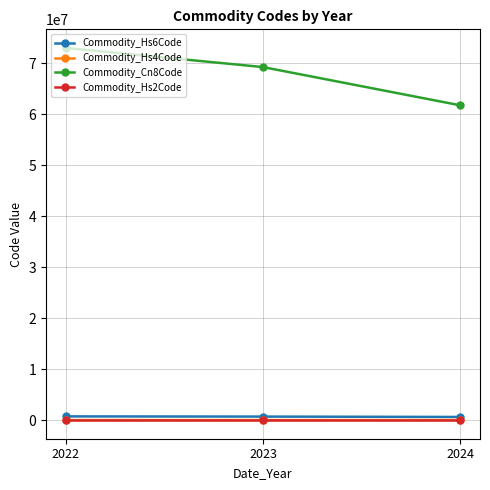

What is the minimum value for Commodity_Hs6Code?

617790.0